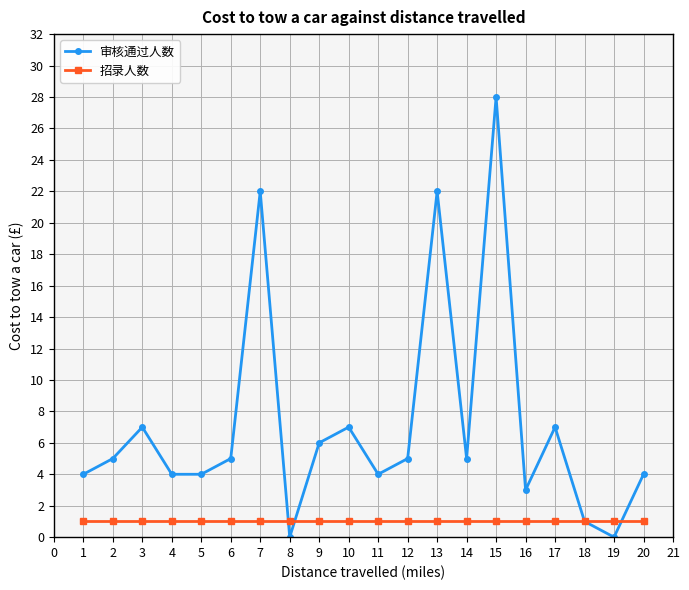

Is it true that 审核通过人数 equals 4 at 11?

True